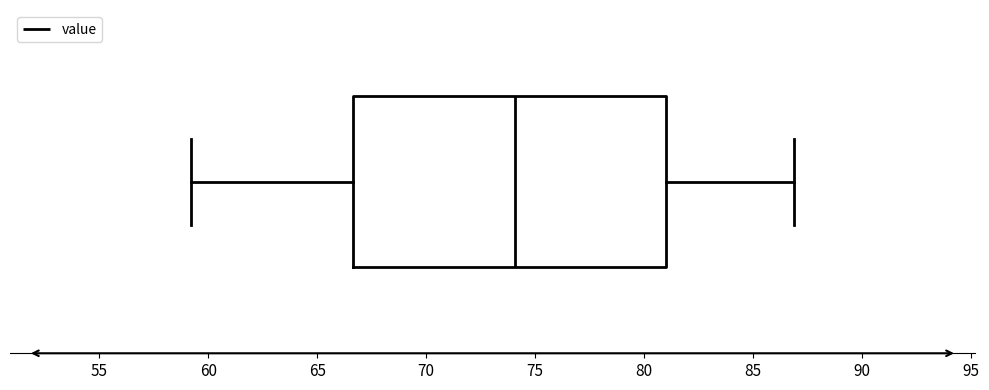

Where does the right whisker of the box end on the x-axis? The values are not printed on the chart, so give them approximately, as read against the axis.

87.0